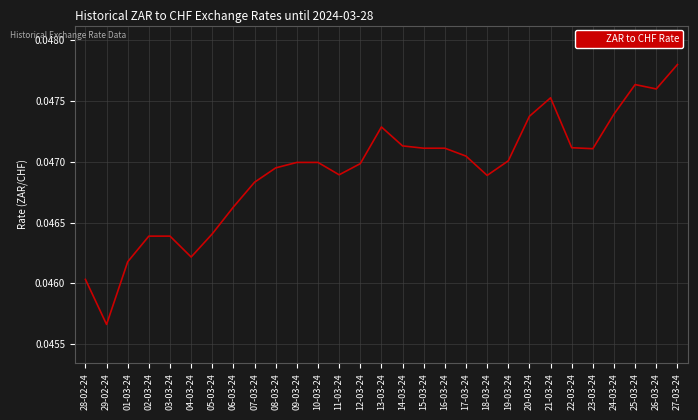

Which label corresponds to the largest value in the chart?

27-03-24